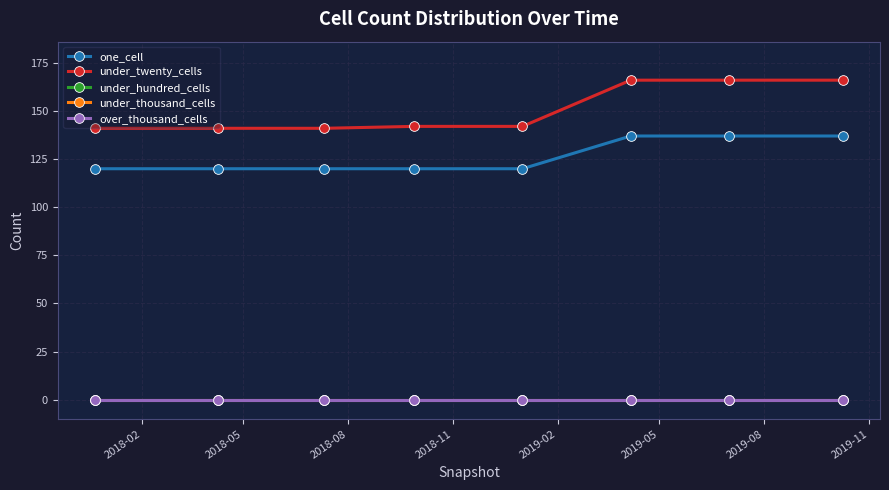

Is this an area chart (filled region under the line)?

No